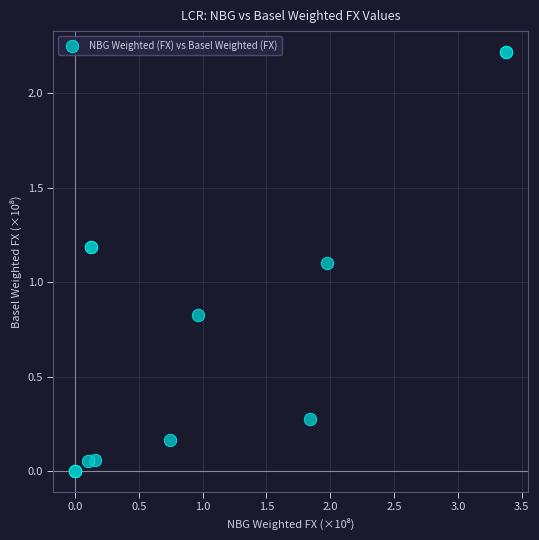

What Y value in the scatter plot is closest to 1?

1.1